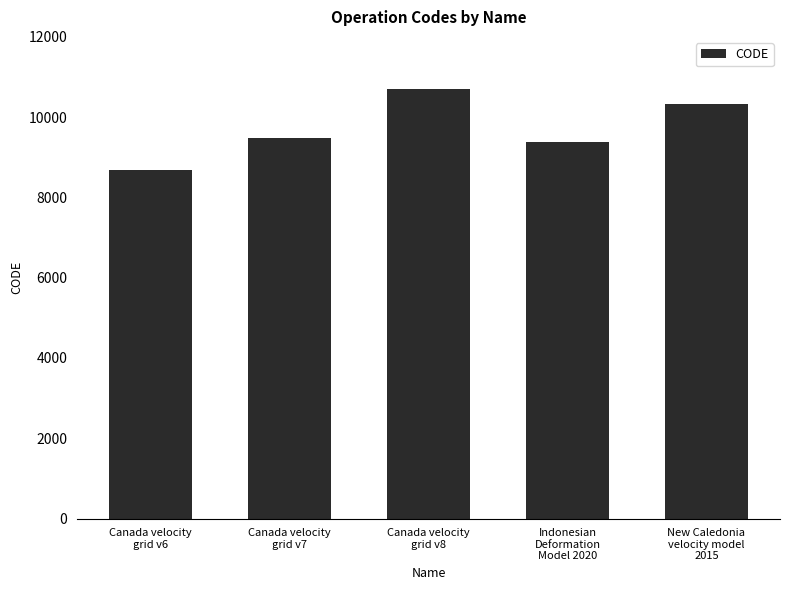

True or false: the data shows 9375 at Indonesian
Deformation
Model 2020.

True